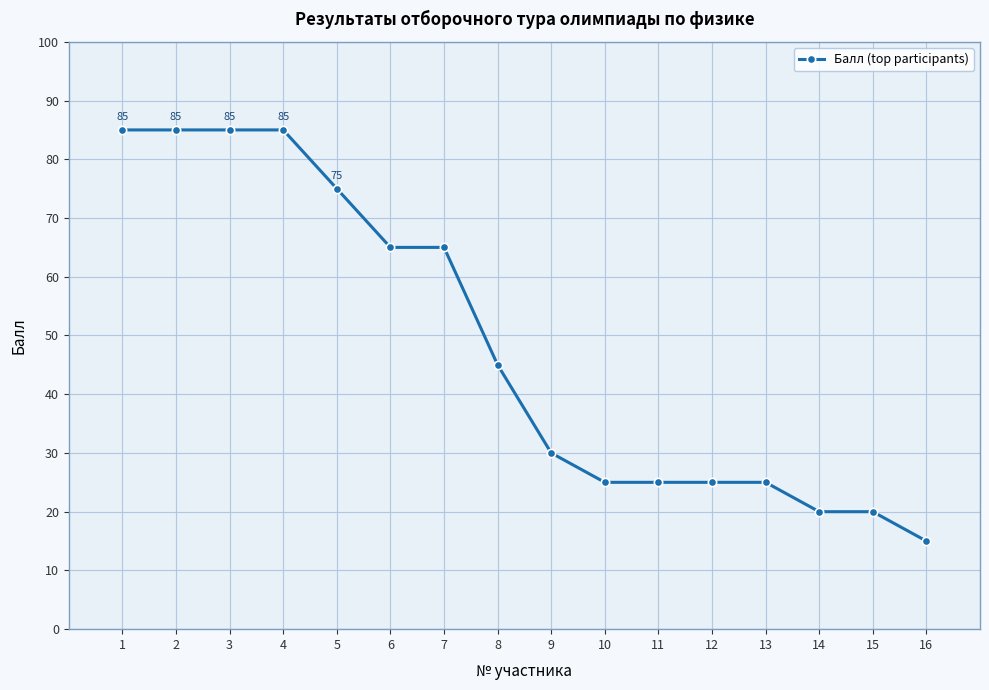

Between 14 and 4, which is larger?

4